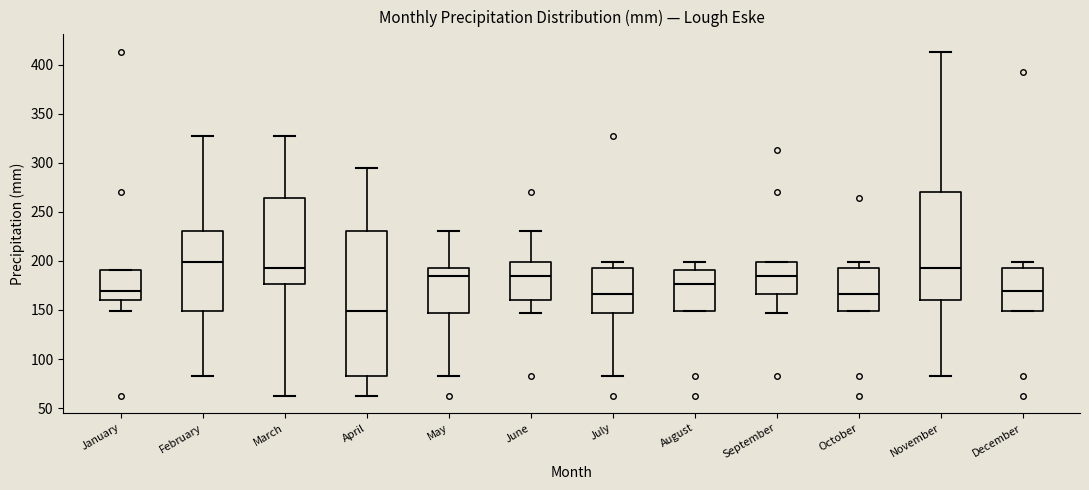

Where is the lower edge of the box for January on the y-axis? The values are not printed on the chart, so give them approximately, as read against the axis.

160